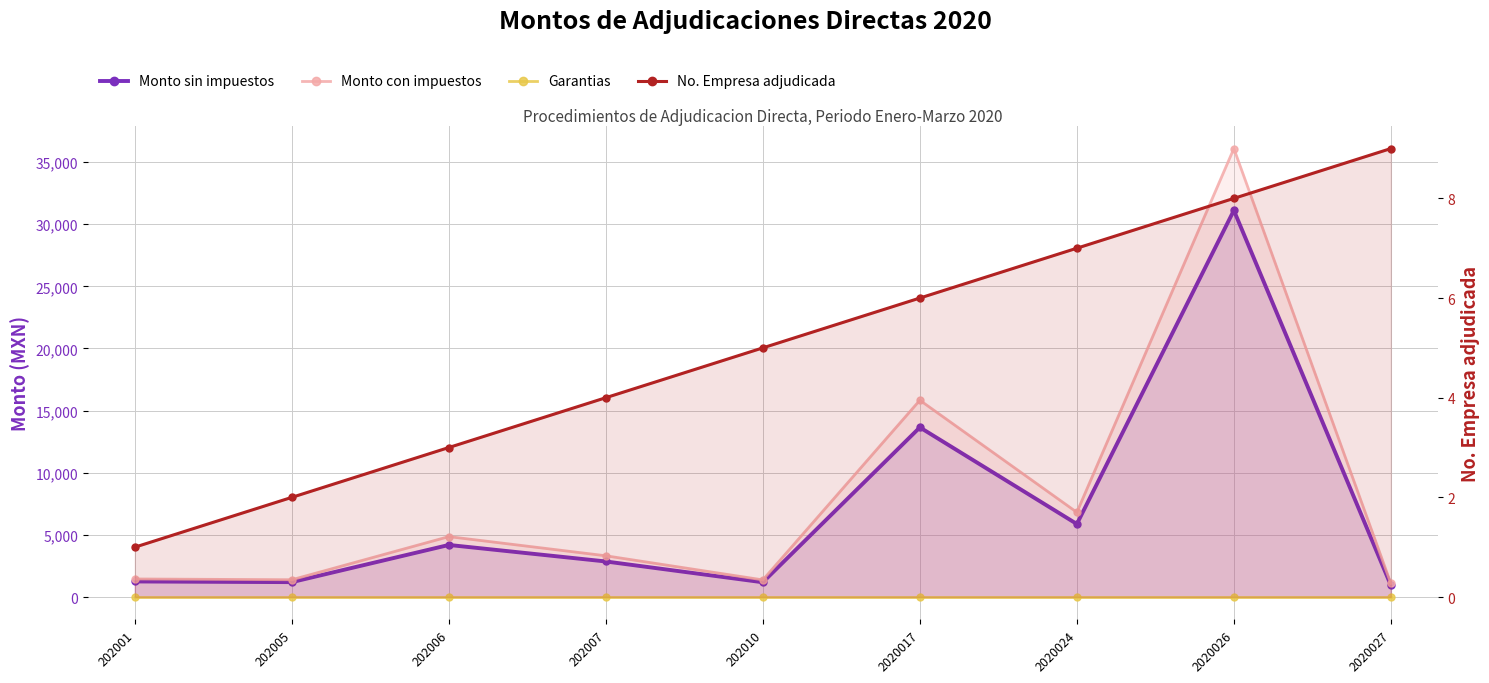

Rank the series by their maximum value, from lowest to highest.

Garantias, No. Empresa adjudicada, Monto sin impuestos, Monto con impuestos